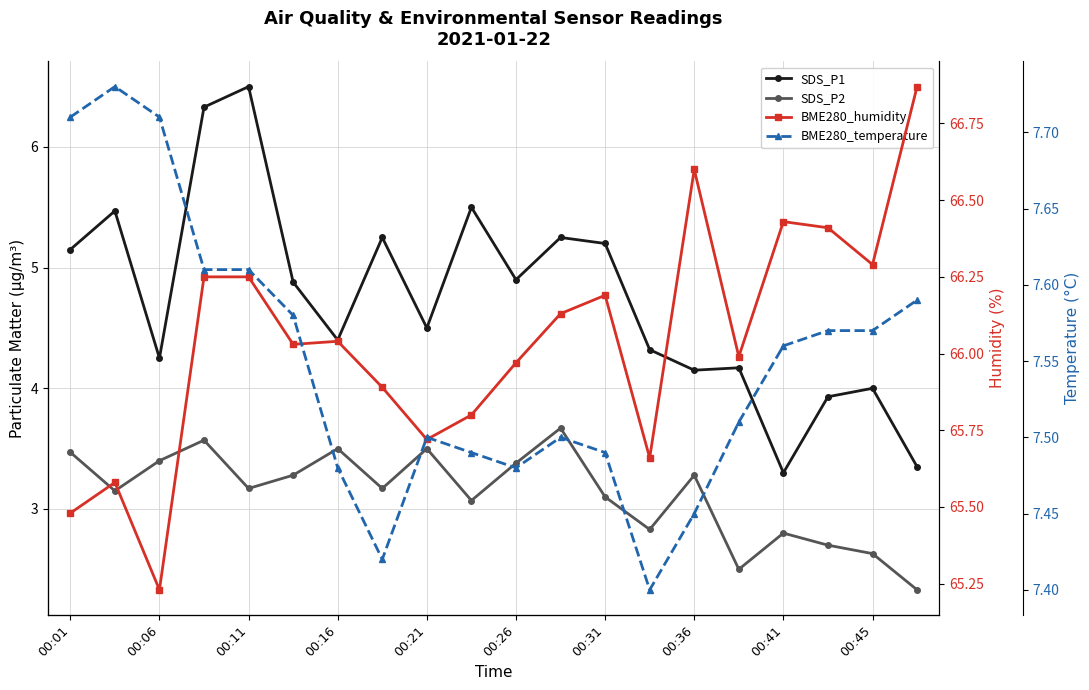

What are all the series names shown in the legend?

SDS_P1, SDS_P2, BME280_humidity, BME280_temperature